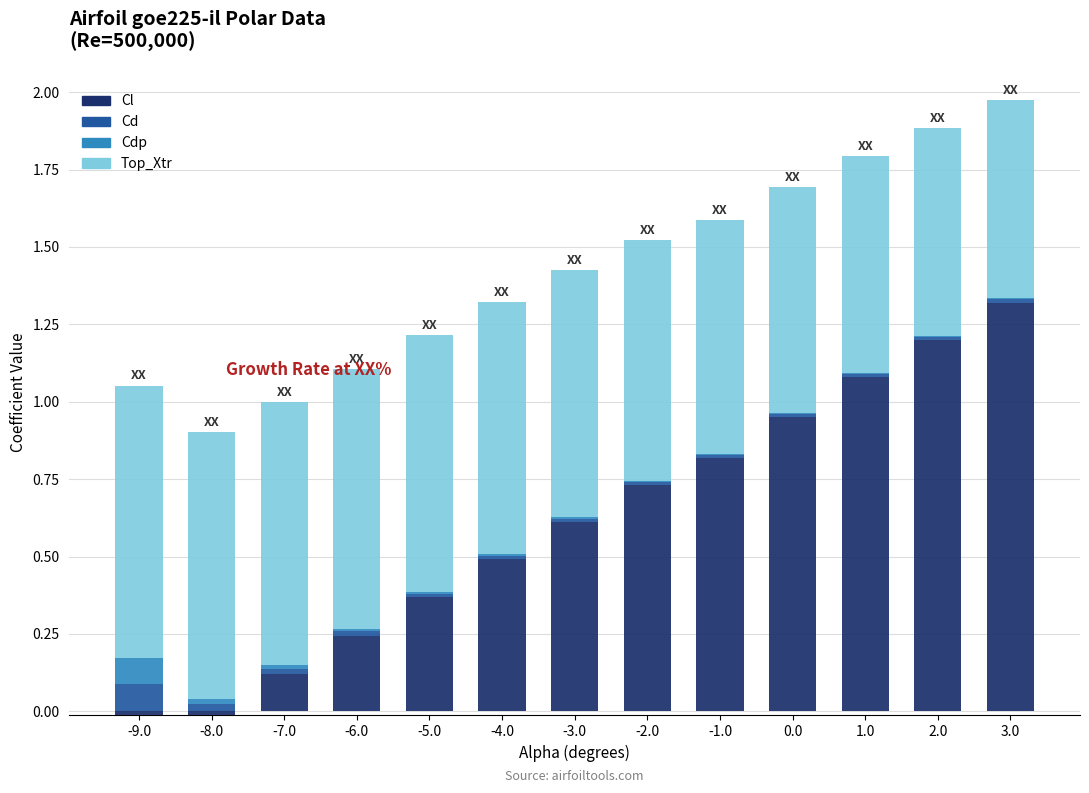

Reading left to right, extract all data points from this chart.

Cl: 0.0	0.0	0.1	0.2	0.4	0.5	0.6	0.7	0.8	0.9	1.1	1.2	1.3
Cd: 0.1	0.0	0.0	0.0	0.0	0.0	0.0	0.0	0.0	0.0	0.0	0.0	0.0
Cdp: 0.1	0.0	0.0	0.0	0.0	0.0	0.0	0.0	0.0	0.0	0.0	0.0	0.0
Top_Xtr: 0.9	0.9	0.9	0.8	0.8	0.8	0.8	0.8	0.8	0.7	0.7	0.7	0.6